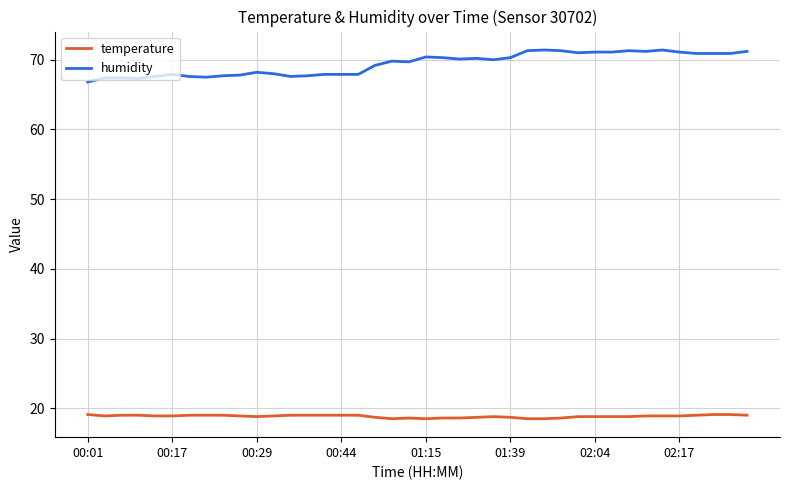

Rank the series by their average value, from highest to lowest.

humidity, temperature